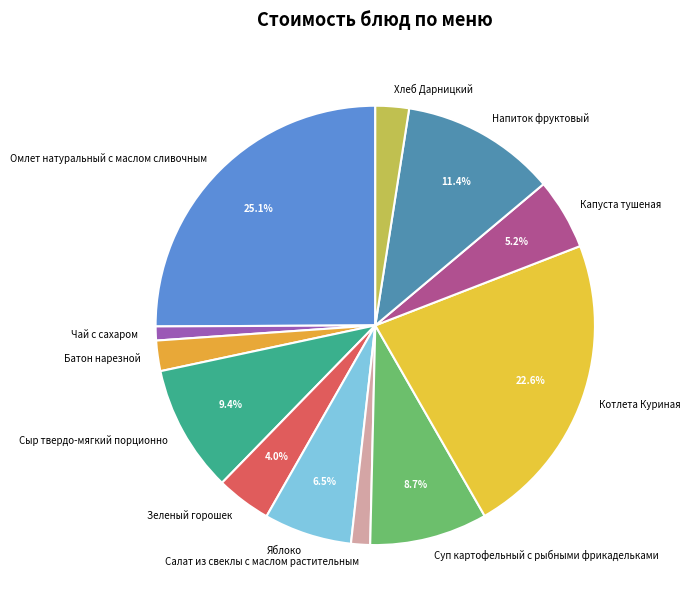

Is it true that Батон нарезной is 2% of the pie?

True